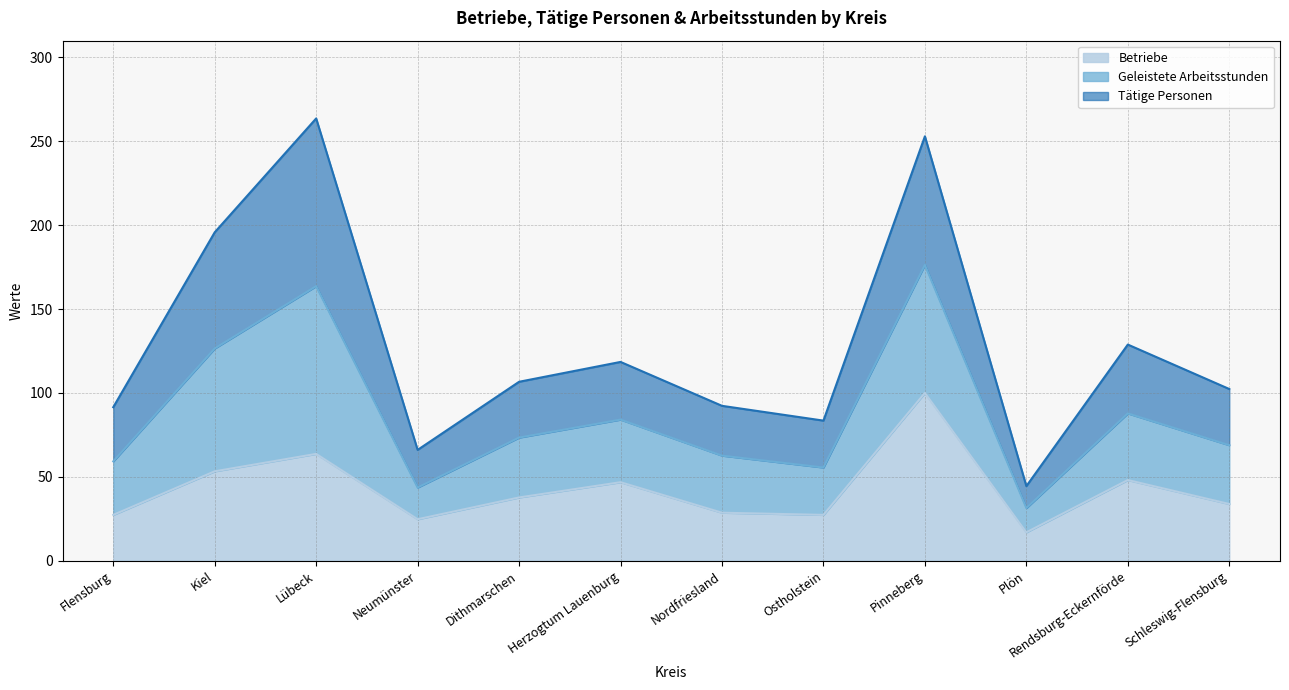

What is the total value across all series at Nordfriesland?

92.3